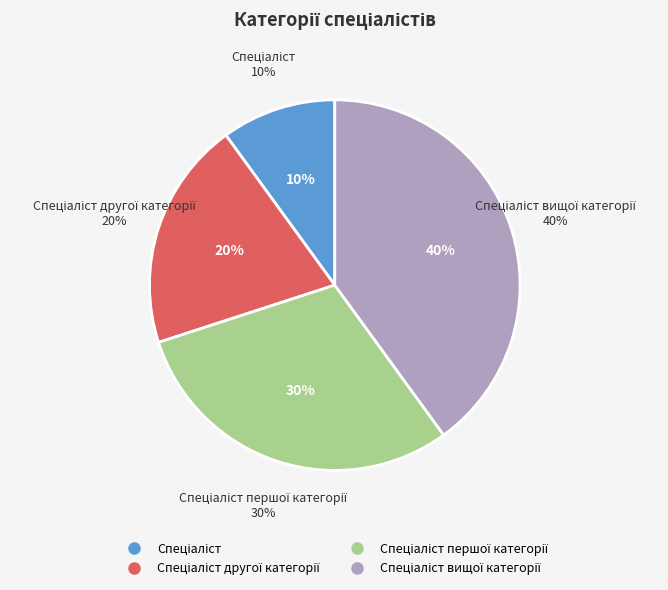

How many slices are in this pie chart?

4